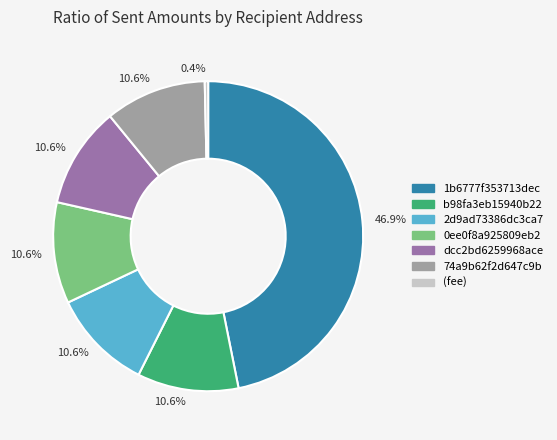

Is there any slice that represents more than half of the pie?

No